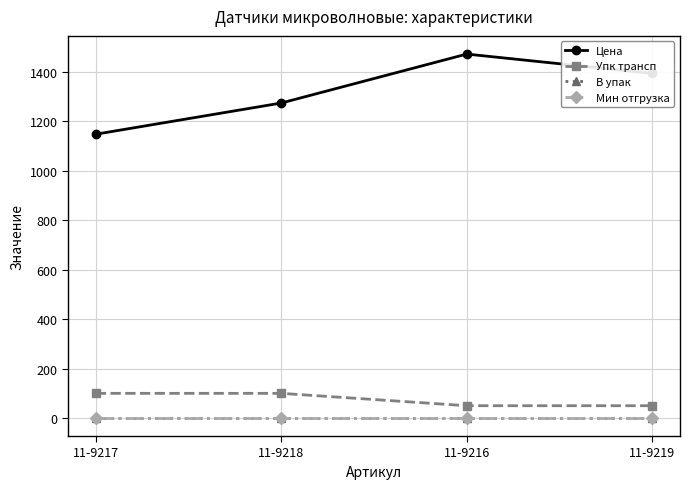

What is the label of the 1st point from the left?

11-9217